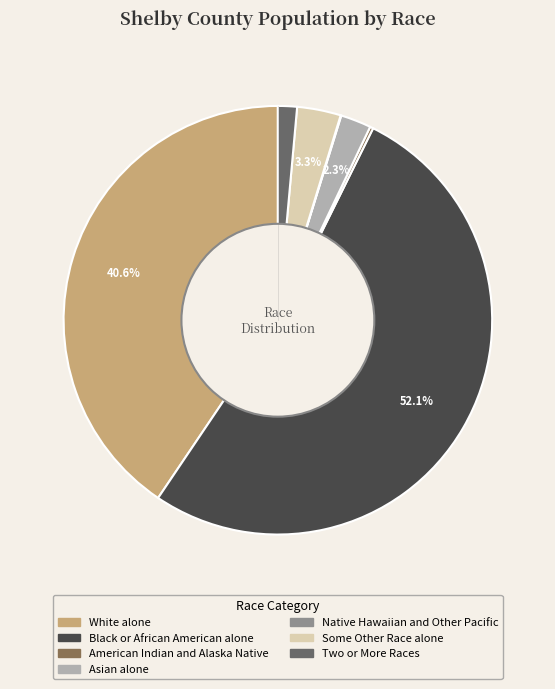

Combined, do Some Other Race alone and Two or More Races account for over 50%?

No